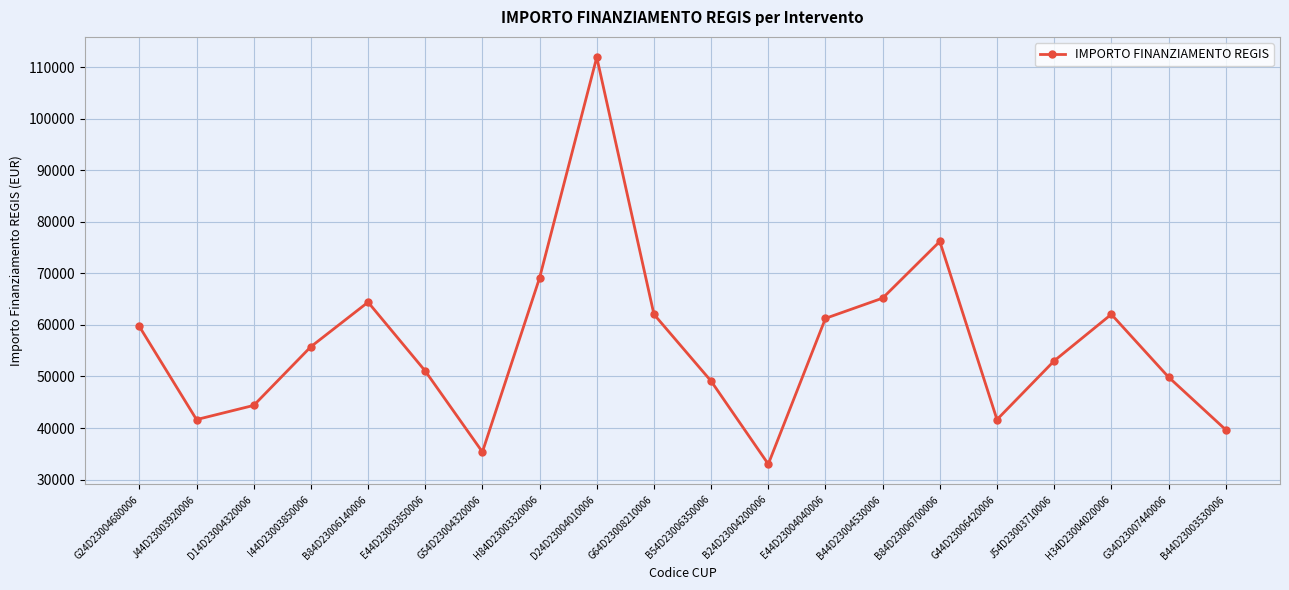

What is the approximate value at J54D23003710006?

53028.5